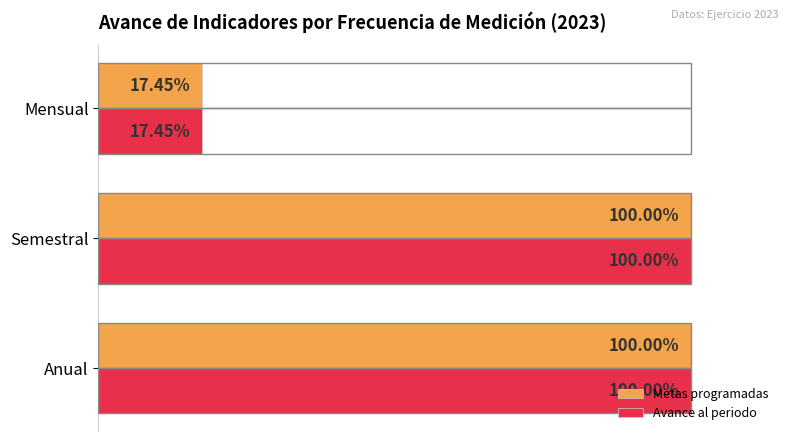

Where is Metas programadas nearest to the value 58?

Mensual